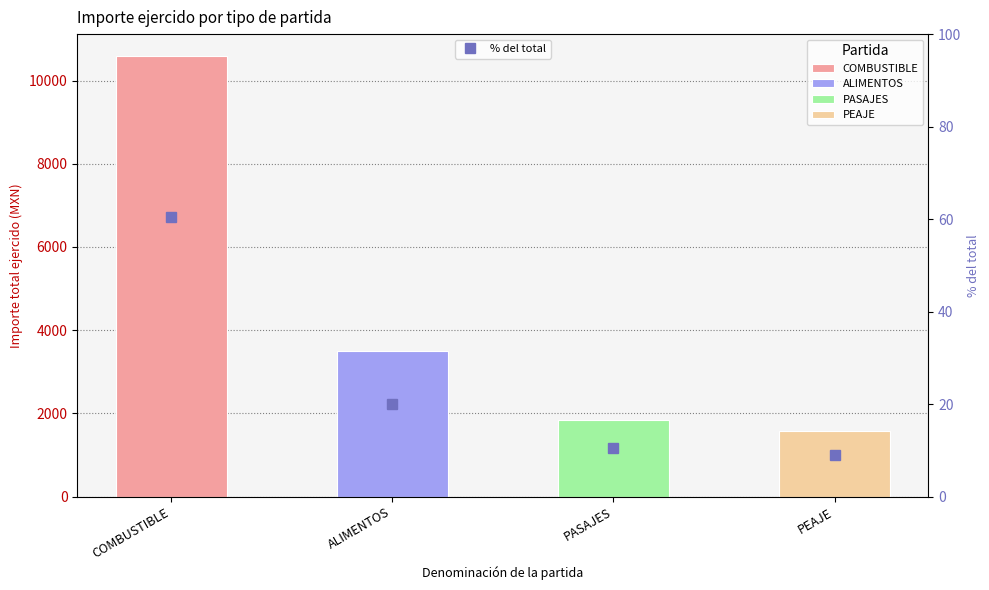

Read the value at COMBUSTIBLE.

60.4